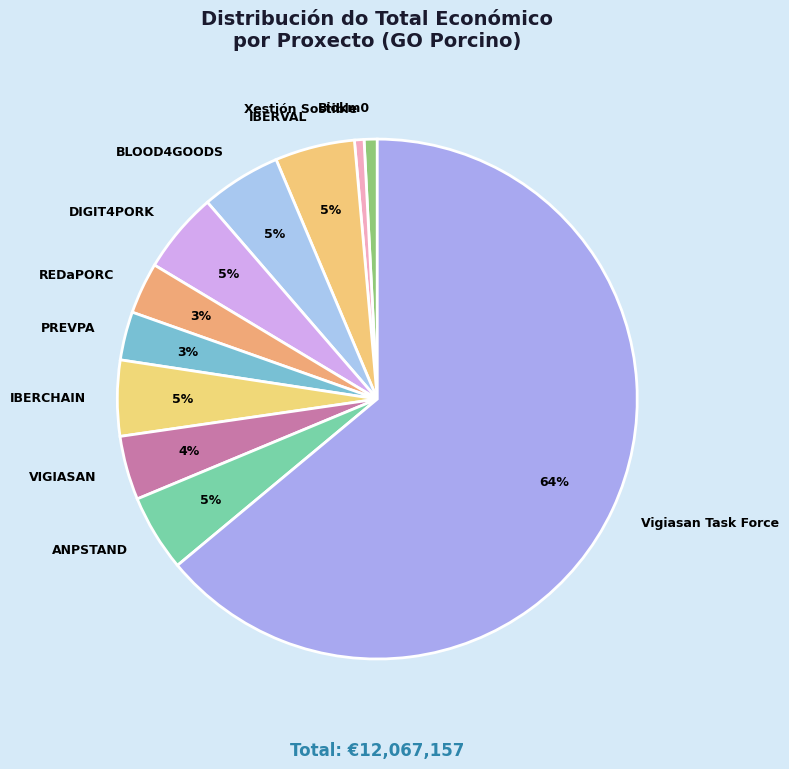

Which category has the biggest portion of the pie?

Vigiasan Task Force